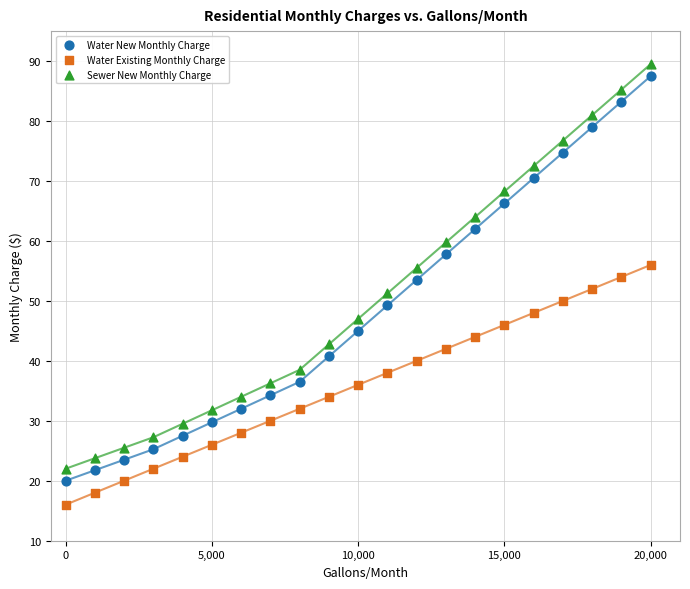

Which series contains the lowest Y value?

Water Existing Monthly Charge